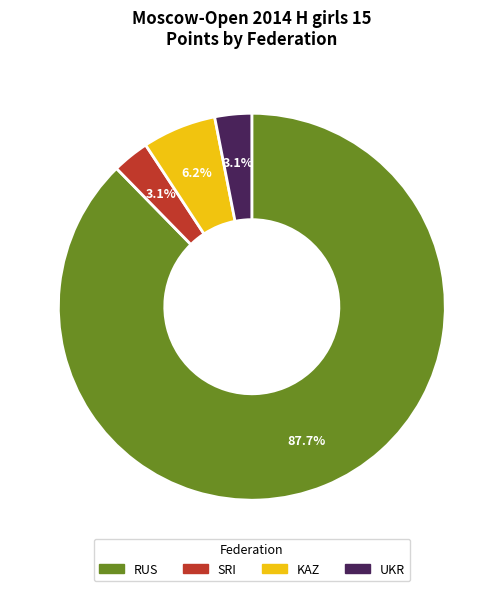

What percentage is NOT represented by KAZ?

93.8%